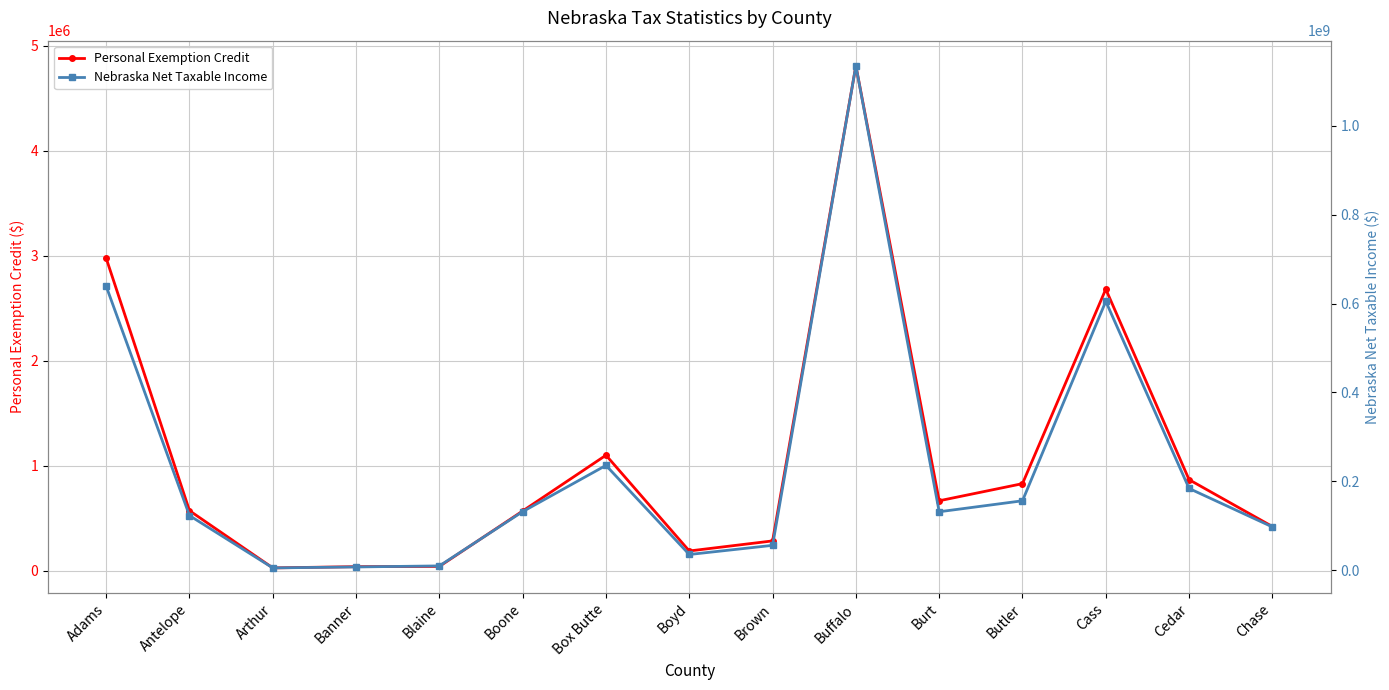

Reading right to left, extract all data points from this chart.

Personal Exemption Credit: 423186.0	869173.0	2683258.0	831317.0	668322.0	4810277.0	286162.0	190314.0	1102135.0	571140.0	43273.0	40921.0	29110.0	574116.0	2977976.7
Nebraska Net Taxable Income: 97041756.0	183685286.2	605001650.2	155934047.3	131209679.0	1135516066.0	55591052.0	34972718.0	235625498.8	131515557.0	9266417.0	6950623.0	4779305.0	122629122.0	639070286.8